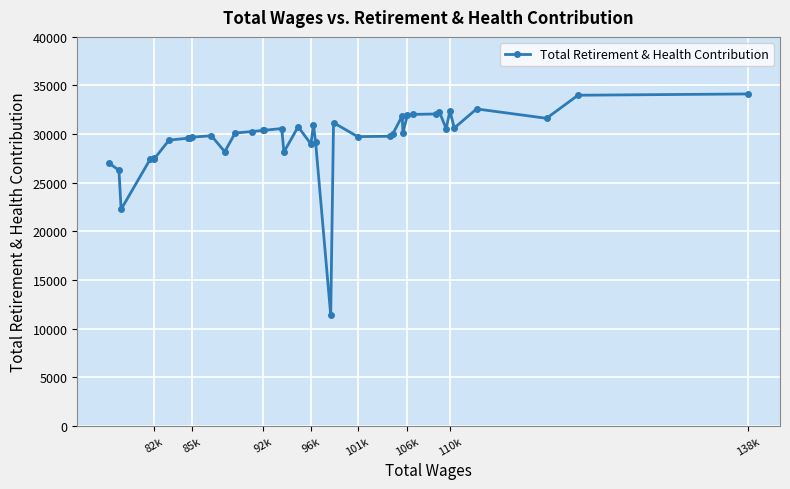

What is the change in value from 82k to 96k?

+1462